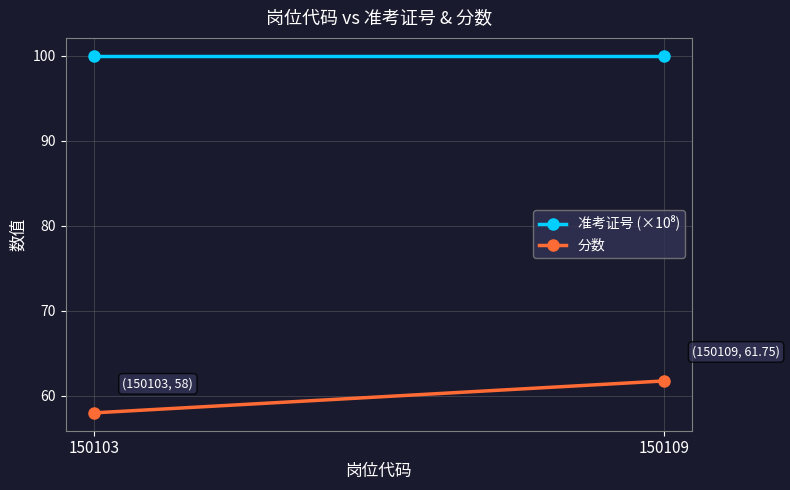

Which series has the largest range (max minus min)?

分数